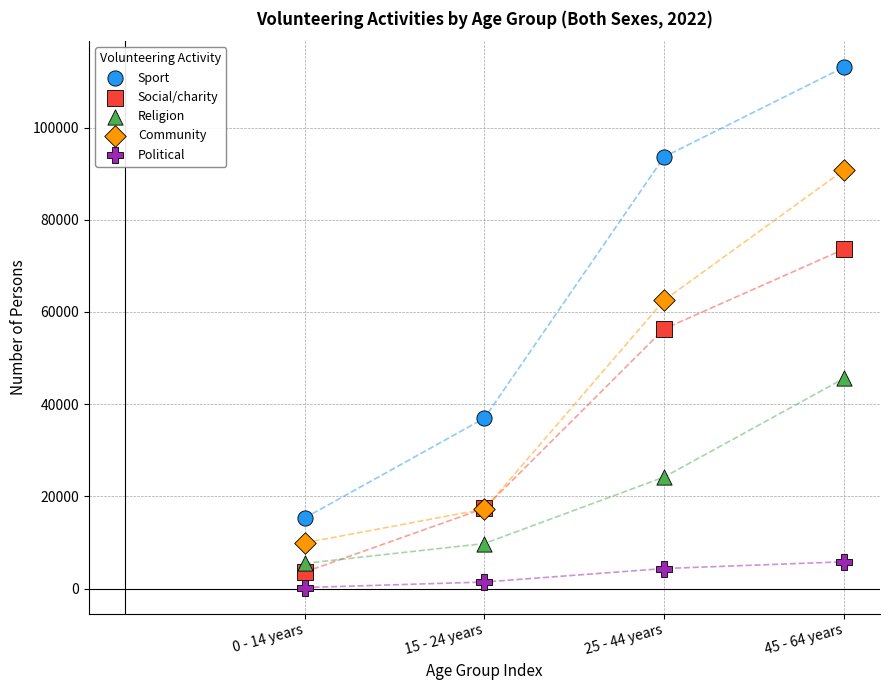

In the Social/charity series, what Y value is closest to 38591?

56342